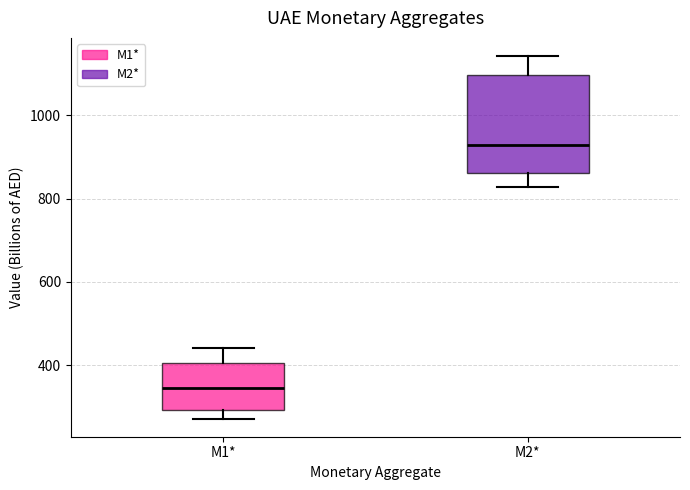

Reading left to right, read every box against the y-axis: the position of its median line, the range the box covers, and the ends of its whiskers. The values are not printed on the chart, so give them approximately, as read against the axis.

M1*: median 340, box 300 to 400, whiskers 280 to 440
M2*: median 920, box 860 to 1100, whiskers 820 to 1140